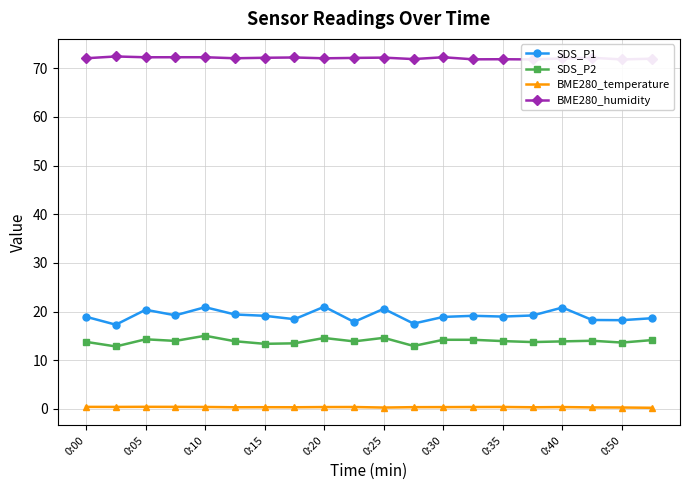

What is the minimum value for SDS_P1?

17.3